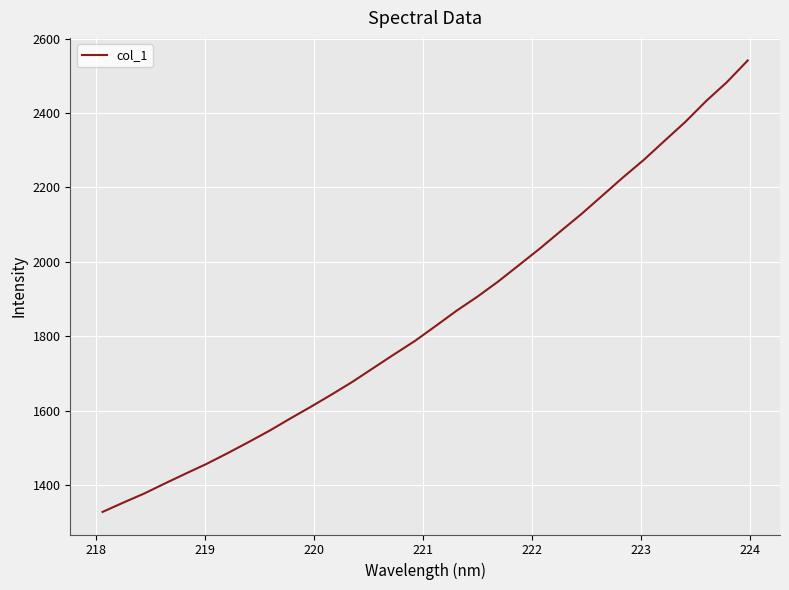

What is the smallest value displayed?

1327.8